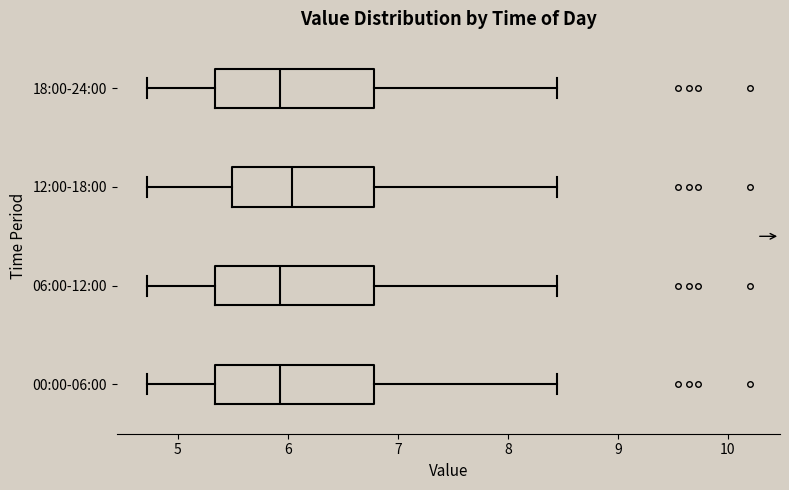

Where does the median line of the box for 18:00-24:00 sit on the x-axis? The values are not printed on the chart, so give them approximately, as read against the axis.

5.9